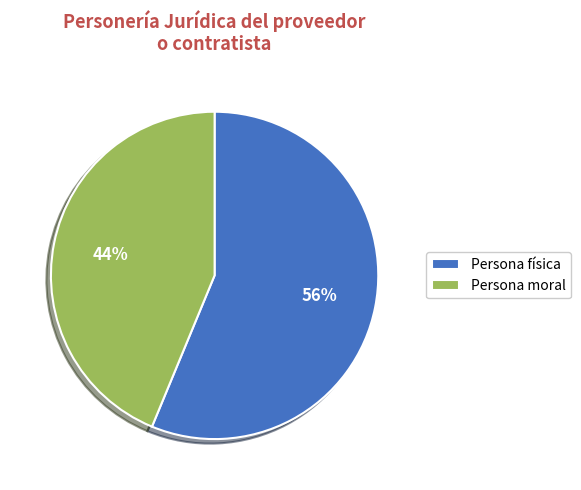

Which category has the smallest portion of the pie?

Persona moral